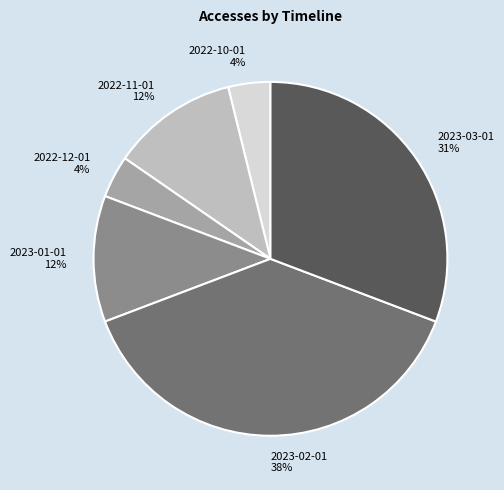

How many slices are in this pie chart?

6